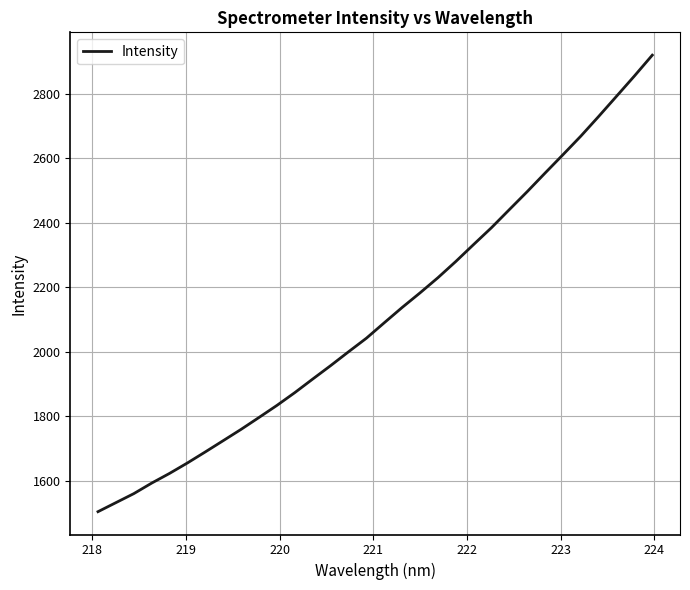

How many lines are shown in the chart?

1